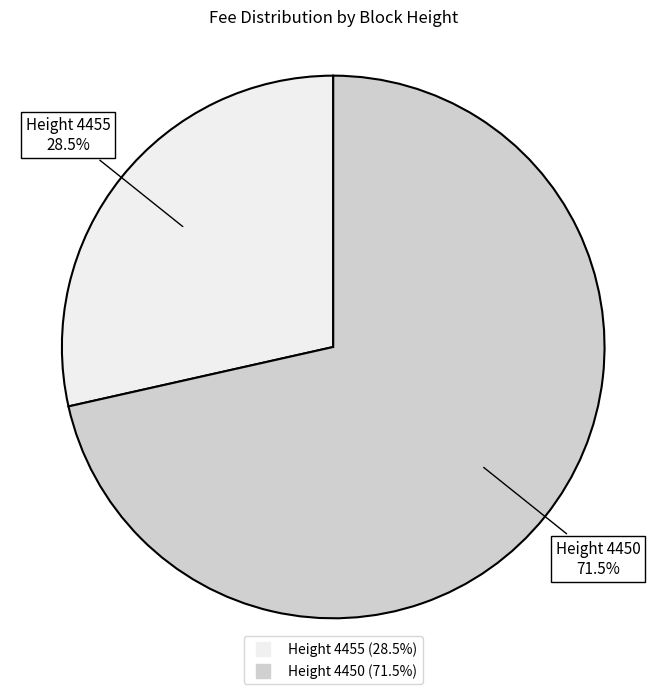

Is there a majority slice in this chart?

Yes